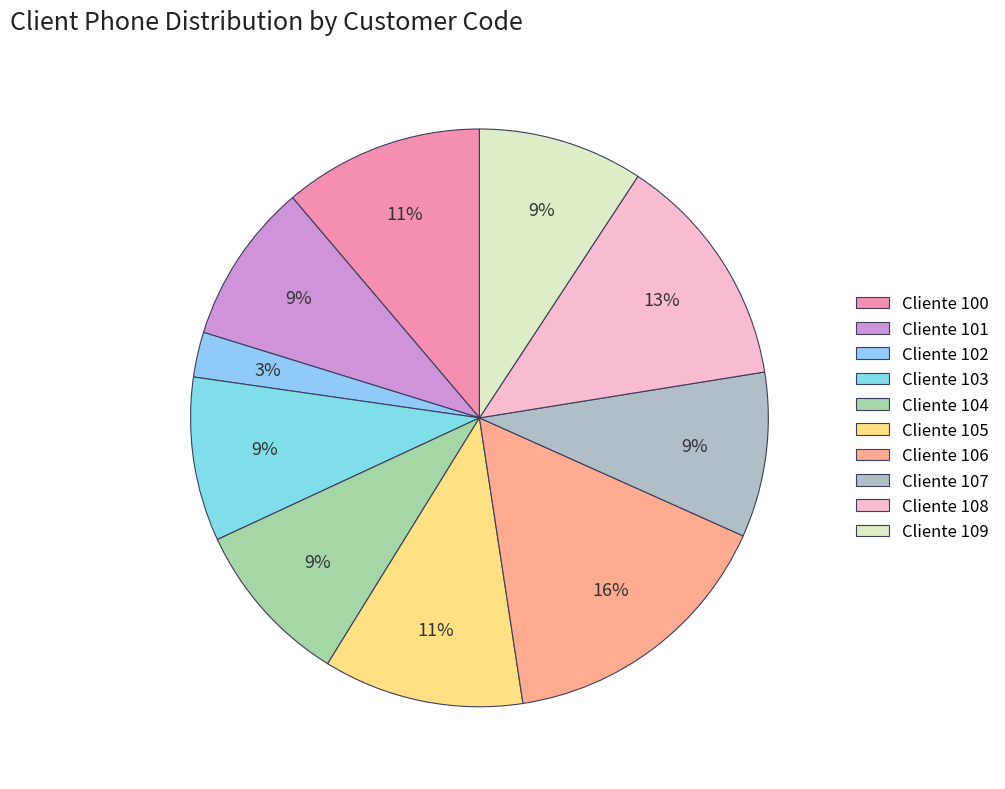

Count the number of slices in the pie.

10